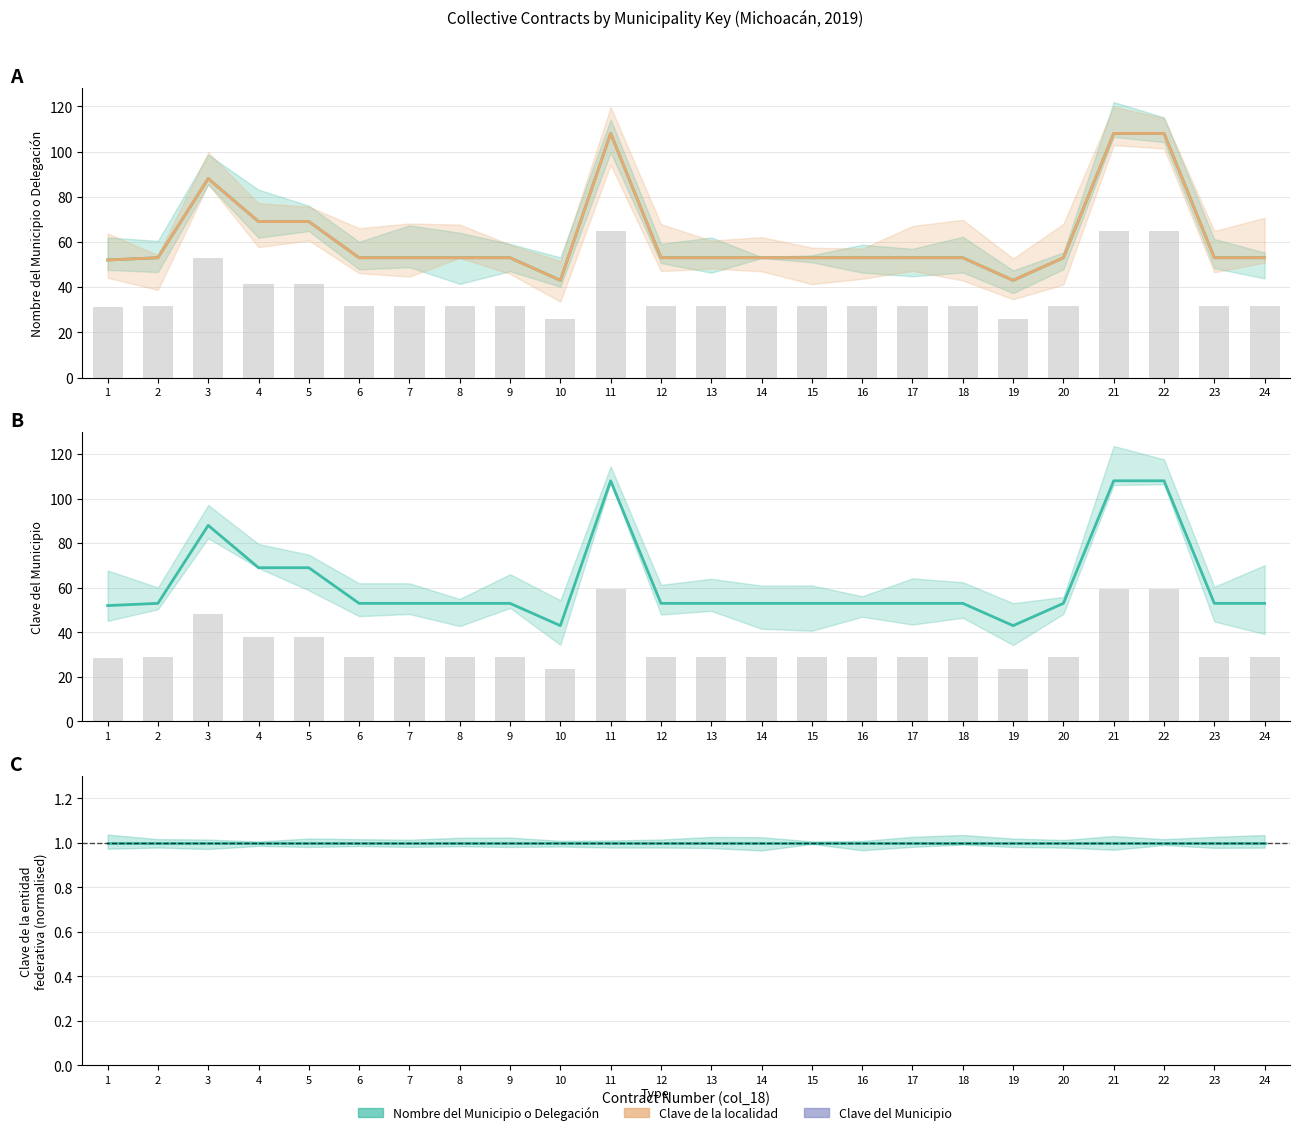

What is the sum of all Clave de la localidad values?

1483.0